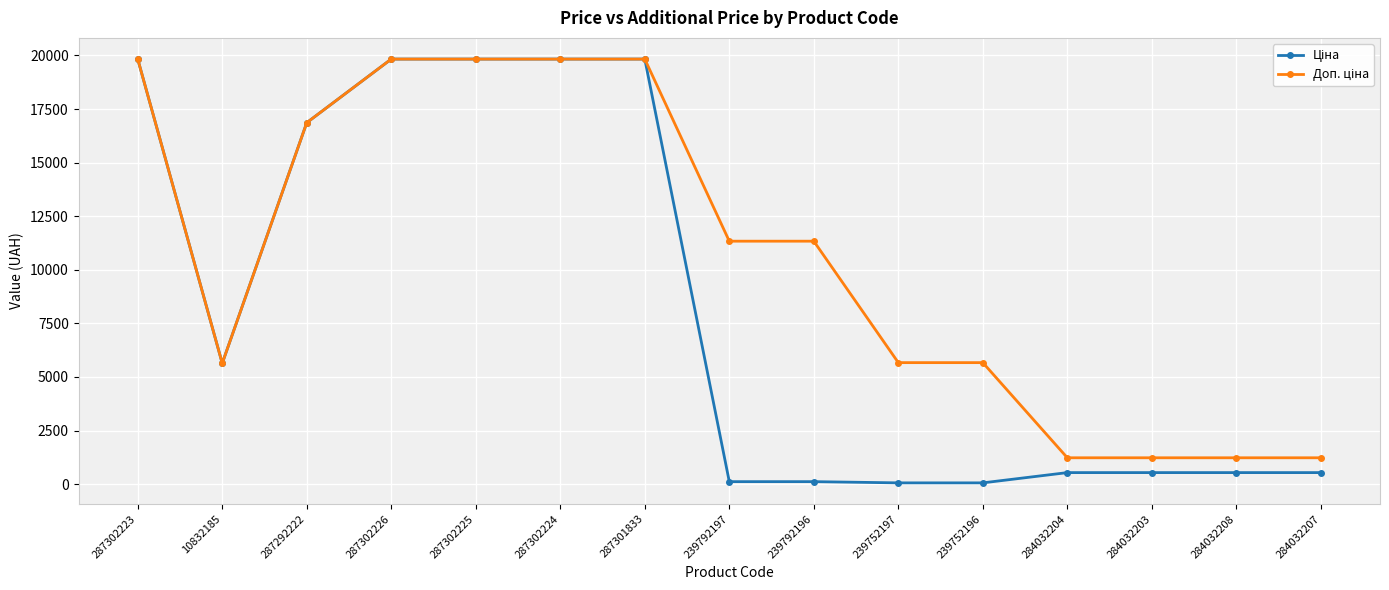

What is the greatest value displayed?

19831.1